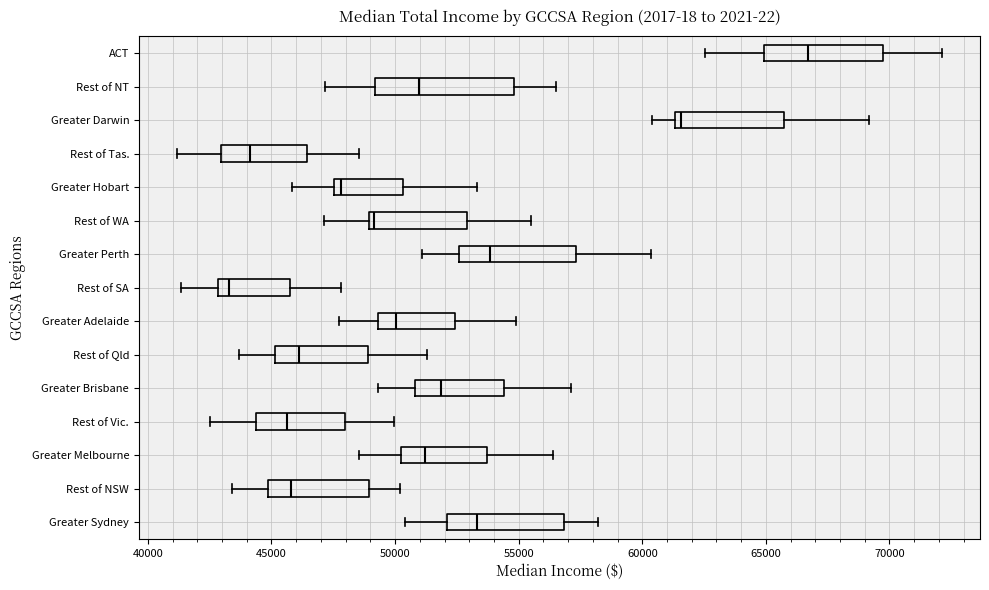

Which box is the widest, from its left edge to its right edge?

Rest of NT